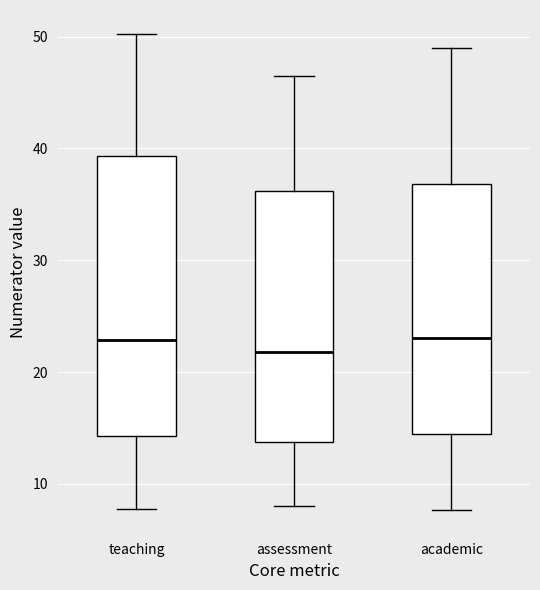

Reading left to right, transcribe this box plot: for each box, give where its median line is, the range the box spans, and where its two whiskers end, as read against the y-axis. The values are not printed on the chart, so give them approximately, as read against the axis.

teaching: median 23, box 14 to 39, whiskers 8 to 50
assessment: median 22, box 14 to 36, whiskers 8 to 47
academic: median 23, box 14 to 37, whiskers 8 to 49